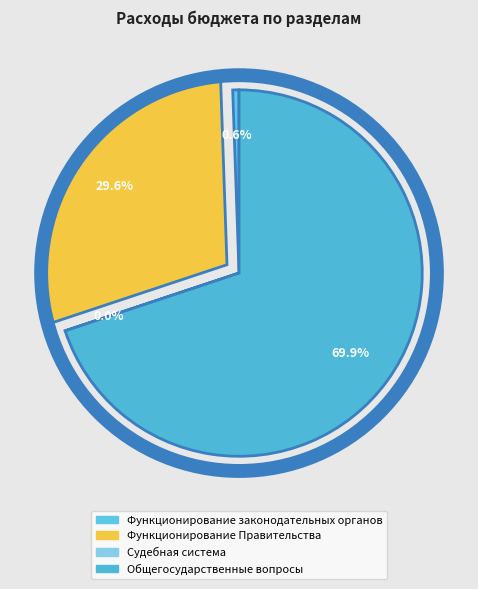

To the nearest percent, what is the difference between the largest and smallest slice percentages?

70%